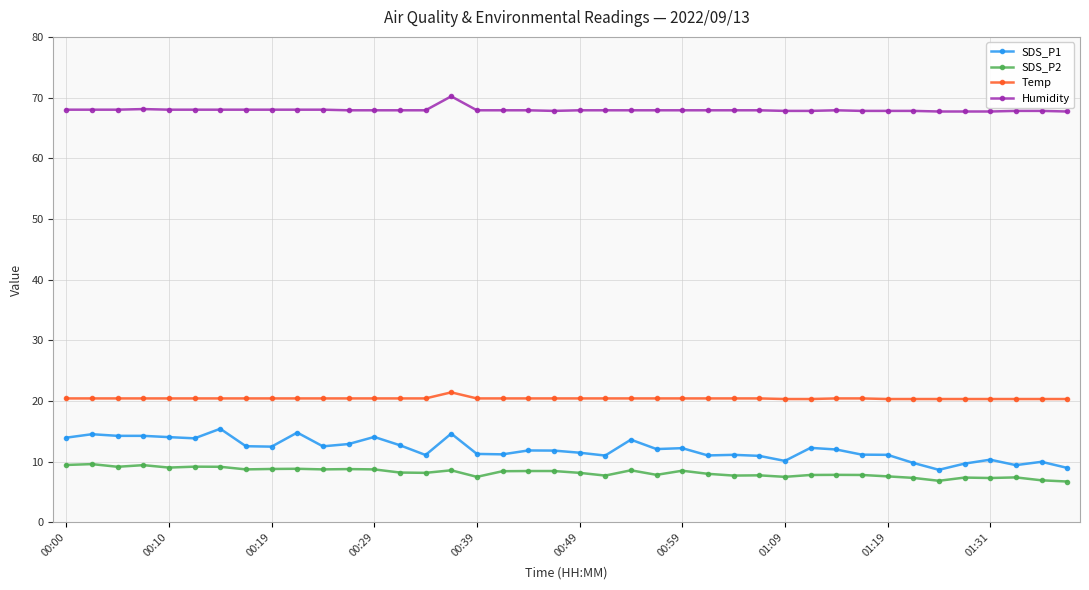

True or false: SDS_P2 has more than 2 interior local peaks.

True